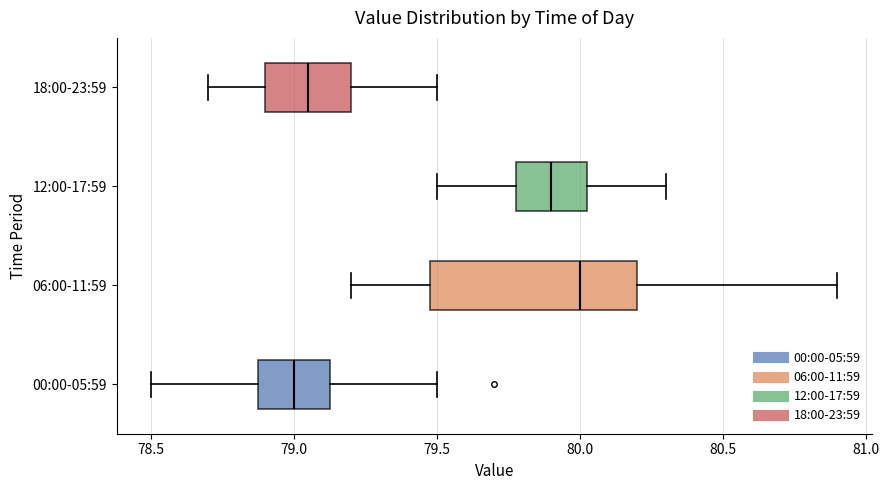

Which box is the widest, from its left edge to its right edge?

06:00-11:59